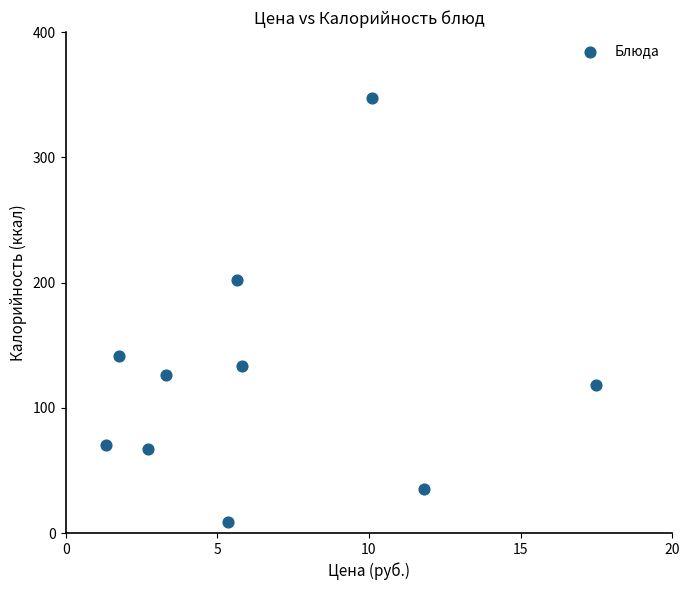

What is the average Y value?

125